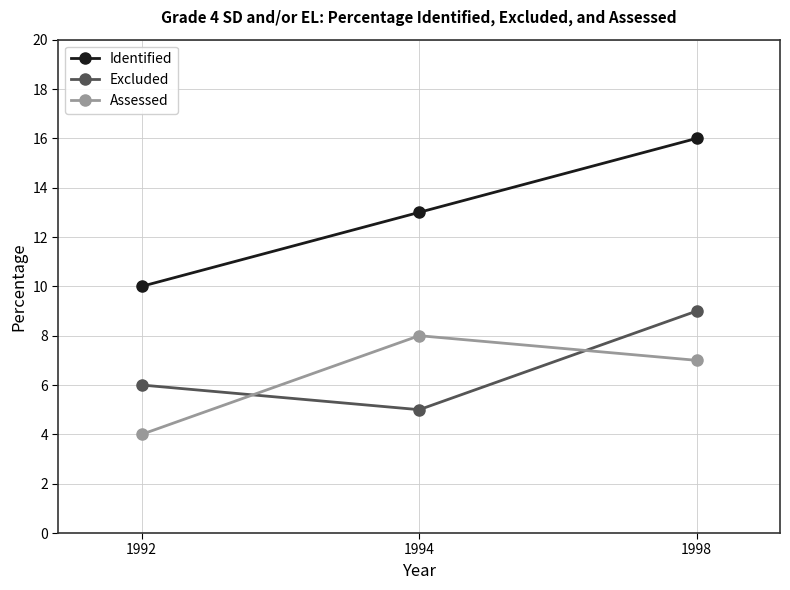

How many categories are shown in the chart?

3